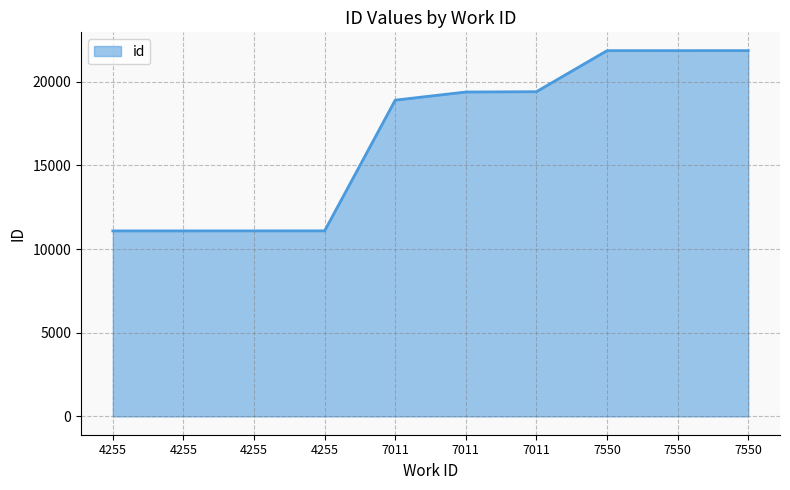

What is the average value?

16762